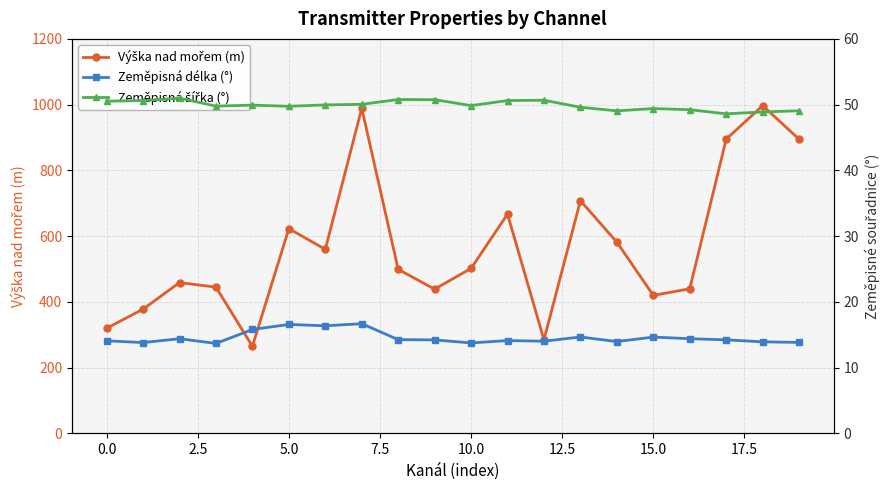

True or false: Výška nad mořem (m) and Zeměpisná délka (°) cross at least once.

False